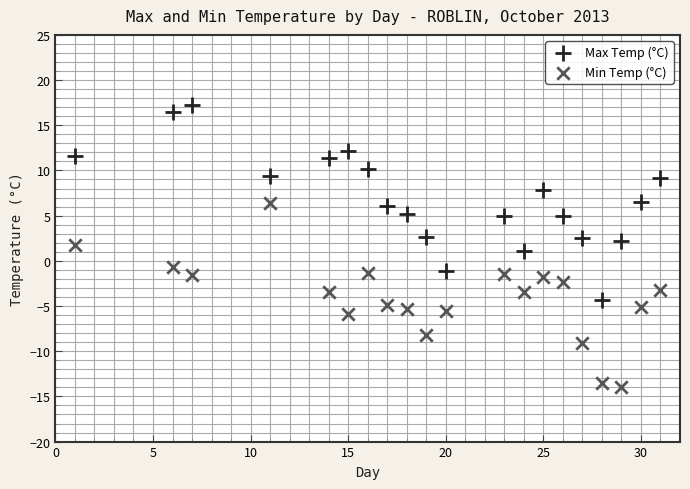

Which series contains the highest Y value?

Max Temp (°C)